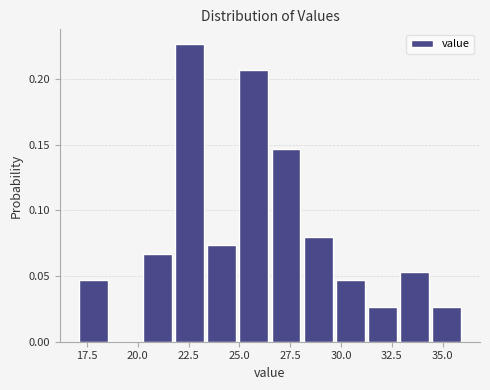

Read against the x-axis, roughly where is the centre of the tallest bar?

22.5